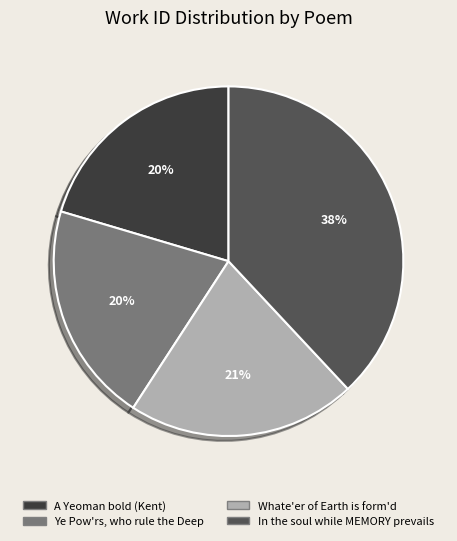

Is the sum of Whate'er of Earth is form'd and A Yeoman bold (Kent) greater than half?

No